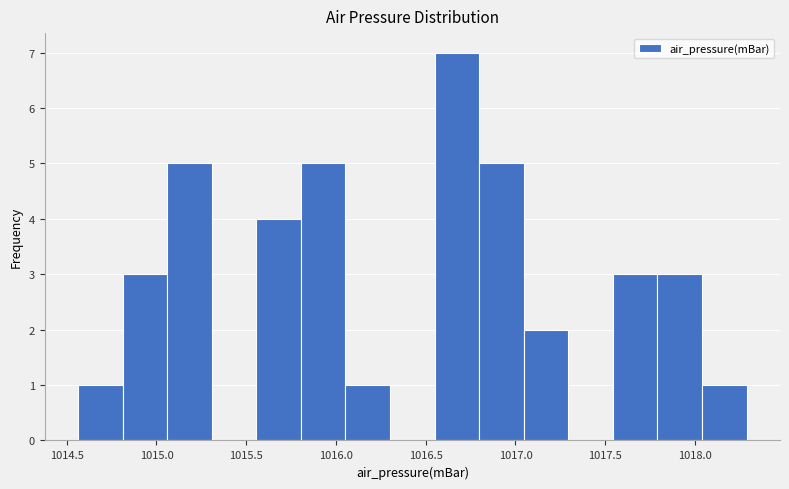

Reading left to right, list every bar in this chart as the range it spans on the x-axis followed by its height. Neither the bar edges nor the heights are printed on the chart, so give them approximately, as read against the axes.

1014.55 to 1014.80: 1
1014.80 to 1015.05: 3
1015.05 to 1015.30: 5
1015.30 to 1015.55: 0
1015.55 to 1015.80: 4
1015.80 to 1016.05: 5
1016.05 to 1016.30: 1
1016.30 to 1016.55: 0
1016.55 to 1016.80: 7
1016.80 to 1017.05: 5
1017.05 to 1017.30: 2
1017.30 to 1017.55: 0
1017.55 to 1017.80: 3
1017.80 to 1018.05: 3
1018.05 to 1018.30: 1